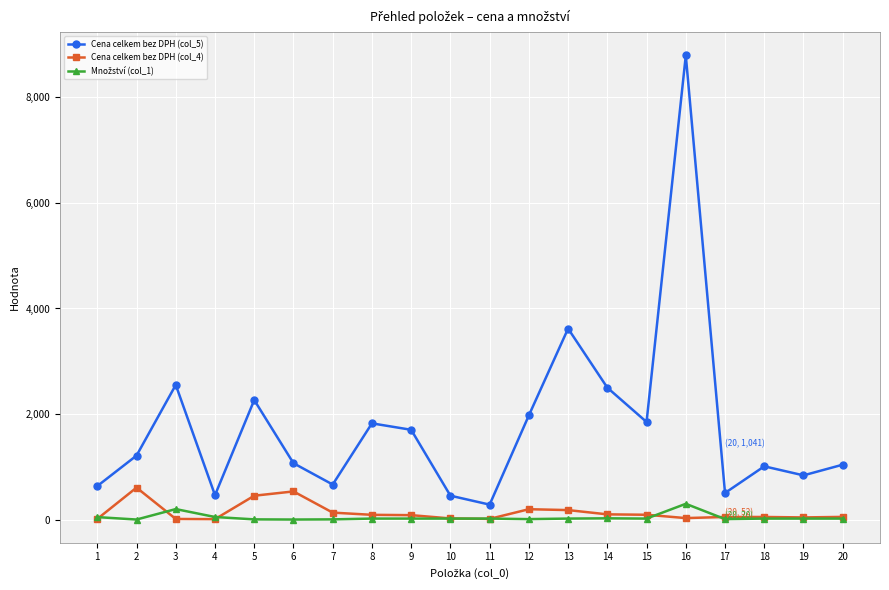

True or false: Cena celkem bez DPH (col_5) has more than 1 points higher than both neighbors.

True